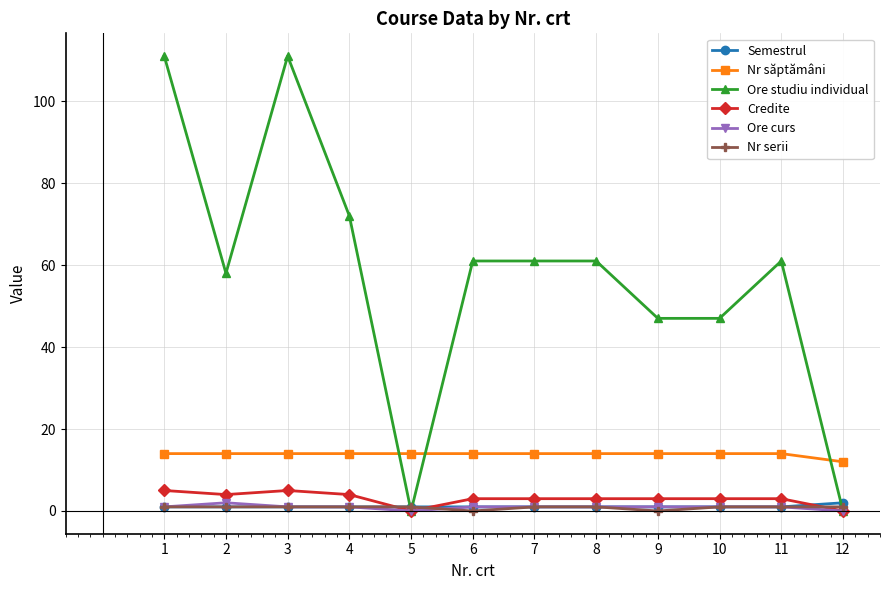

What is the total value across all series at 8?

81